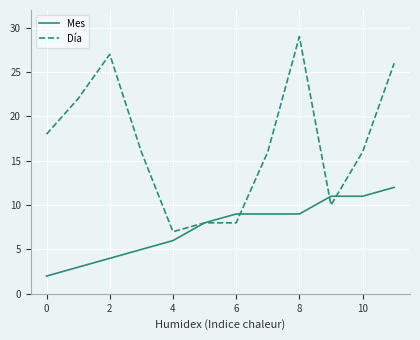

Which series has the widest spread of values?

Día